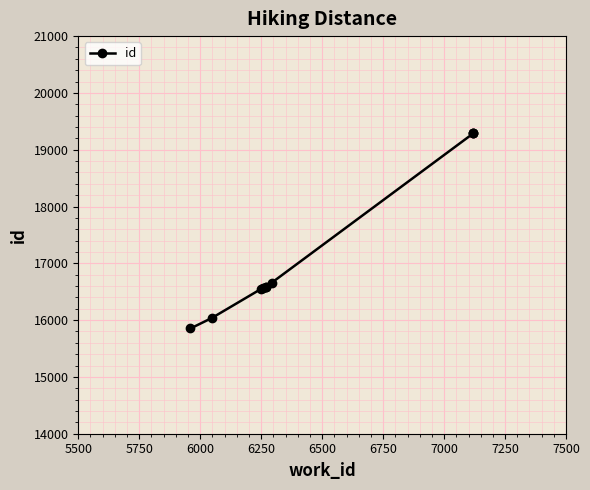

Count the number of data series in this chart.

1